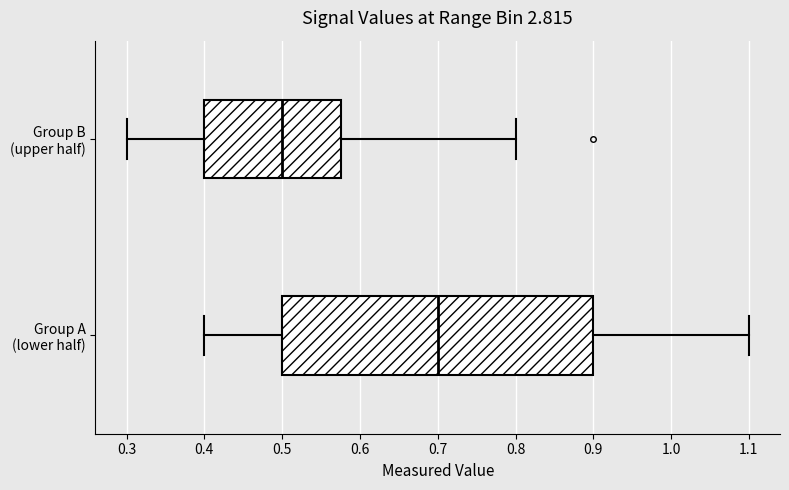

Which box is the widest, from its left edge to its right edge?

Group A (lower half)